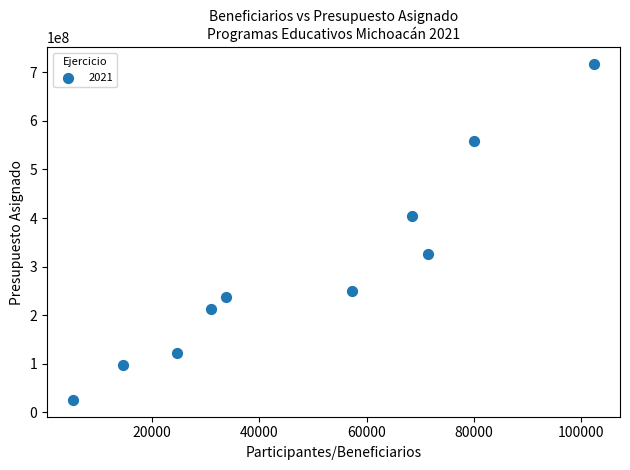

What is the average Y value?

294816419.6